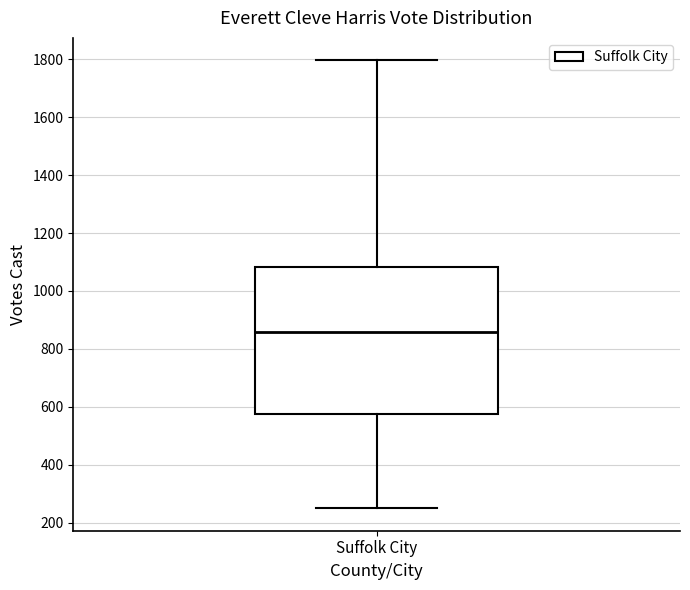

Where does the lower whisker of the box for Suffolk City end on the y-axis? The values are not printed on the chart, so give them approximately, as read against the axis.

240